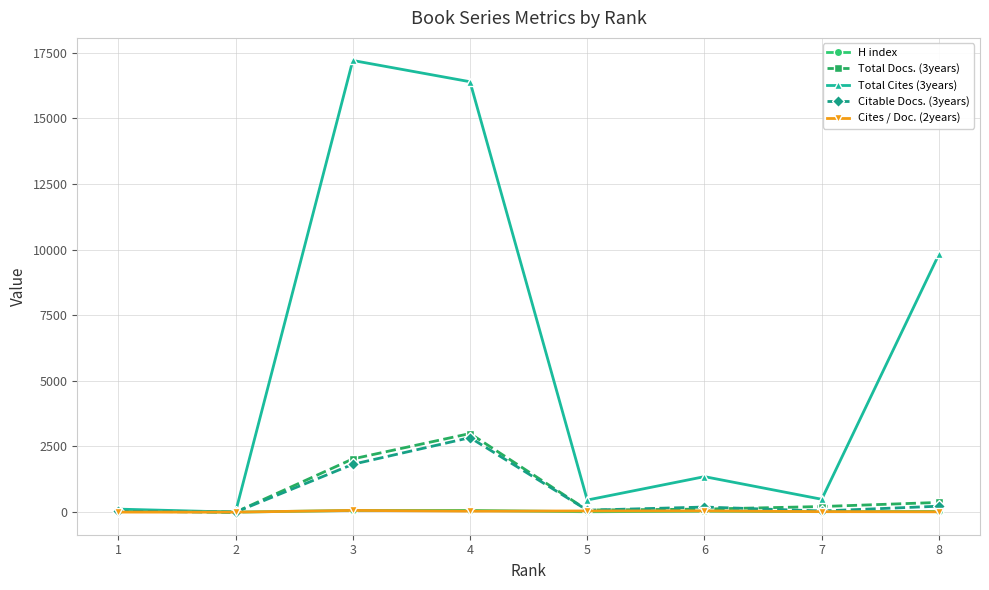

What are all the series names shown in the legend?

H index, Total Docs. (3years), Total Cites (3years), Citable Docs. (3years), Cites / Doc. (2years)